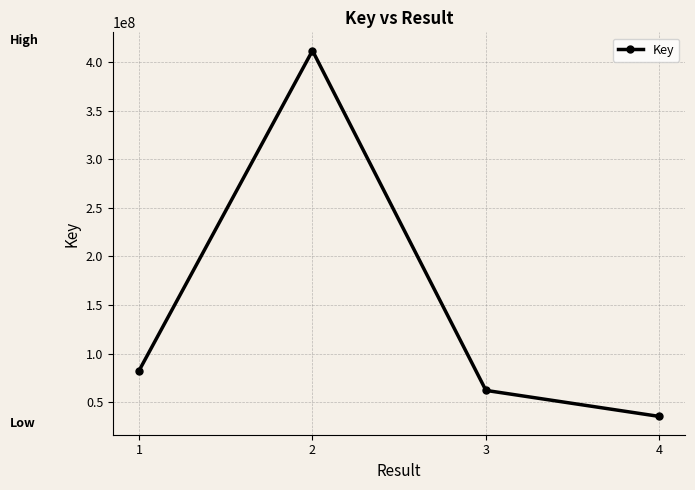

Which label corresponds to the smallest value in the chart?

4